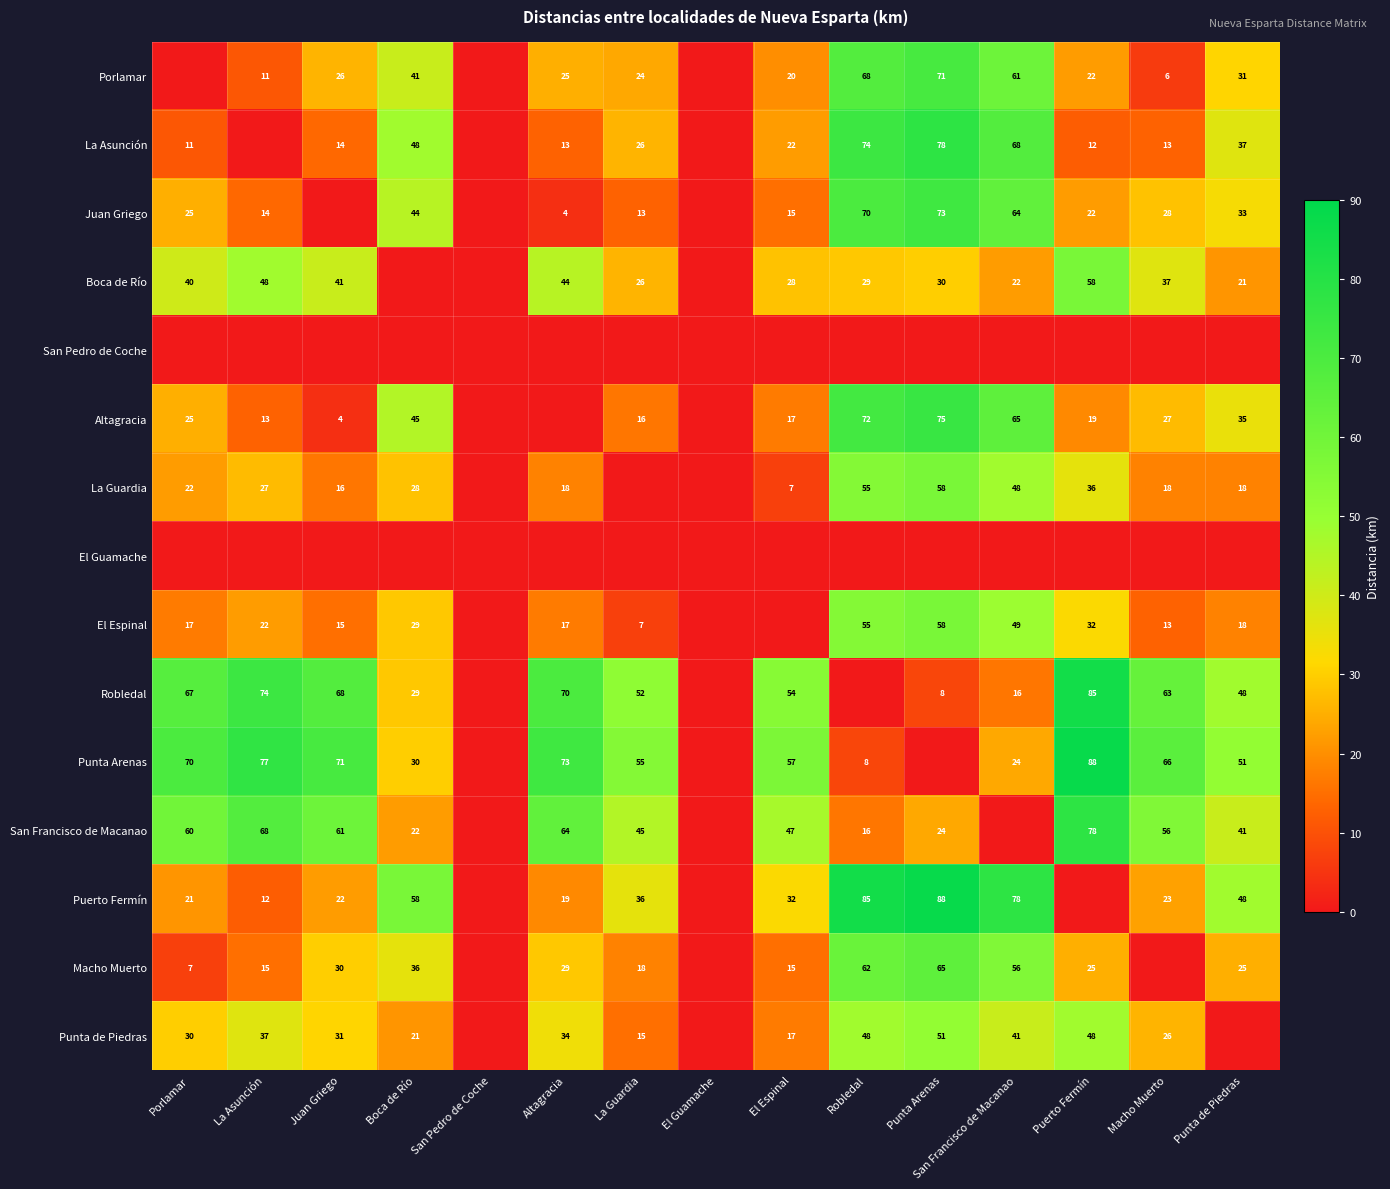

What is the sum of the Altagracia values at Robledal and Punta de Piedras?

107